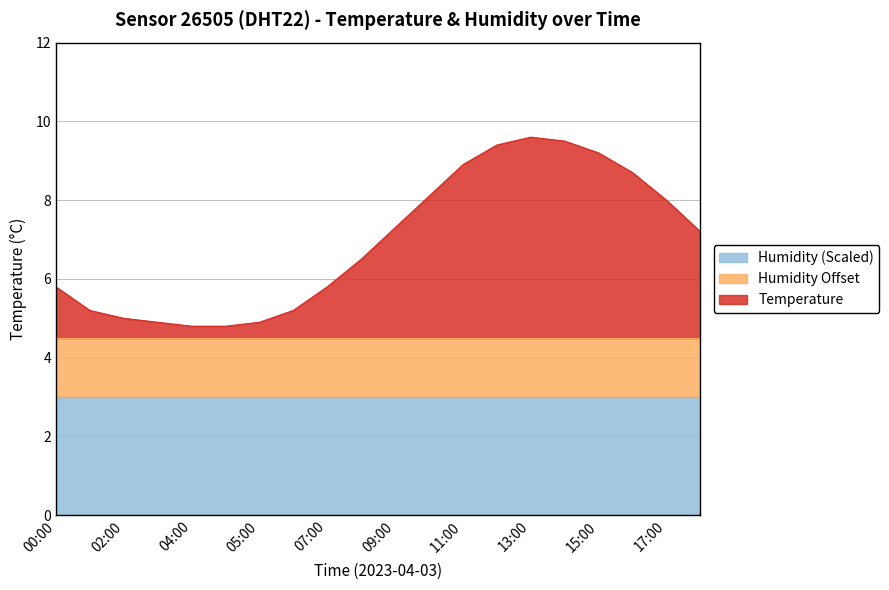

Where is the first local maximum?

13:00